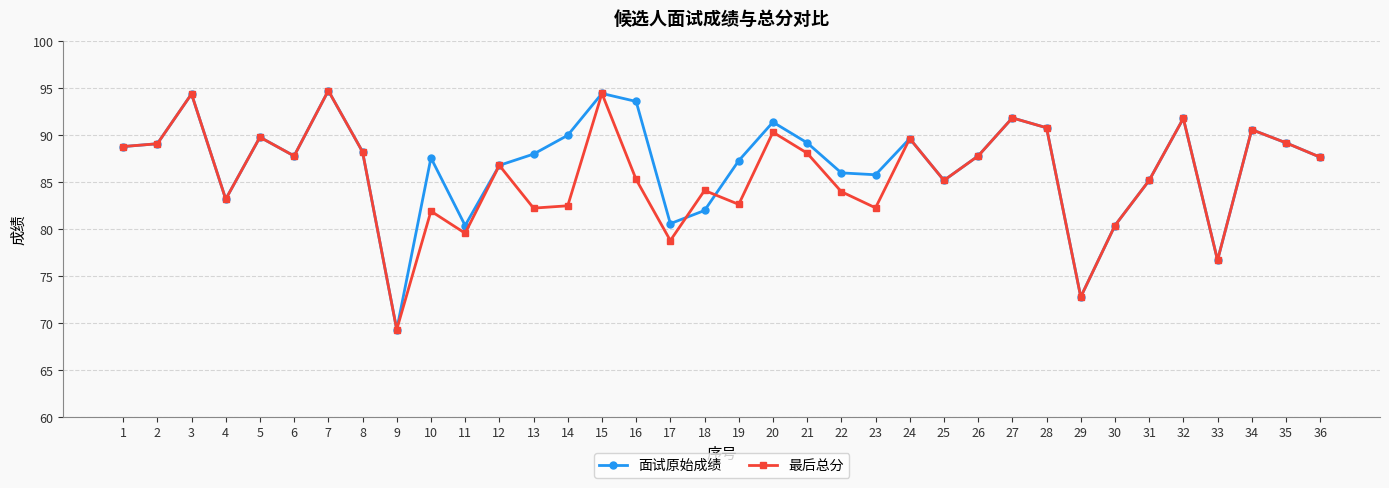

What value does the 最后总分 series have at 30?

80.4